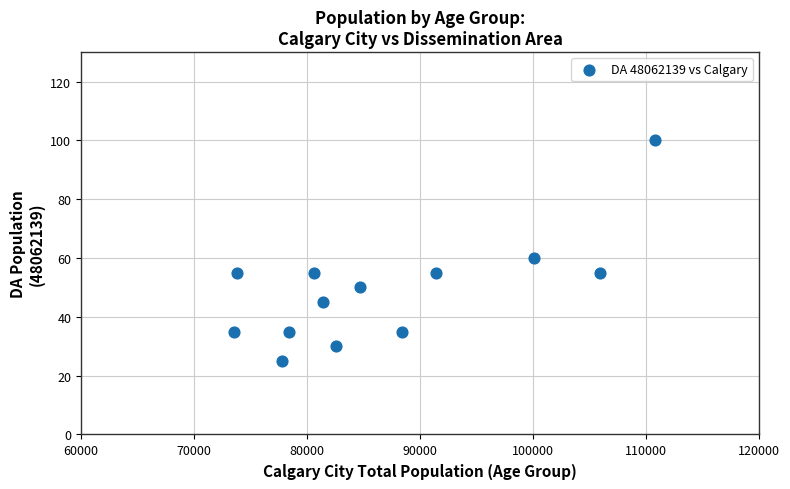

What is the range of X values (max minus min)?

37275